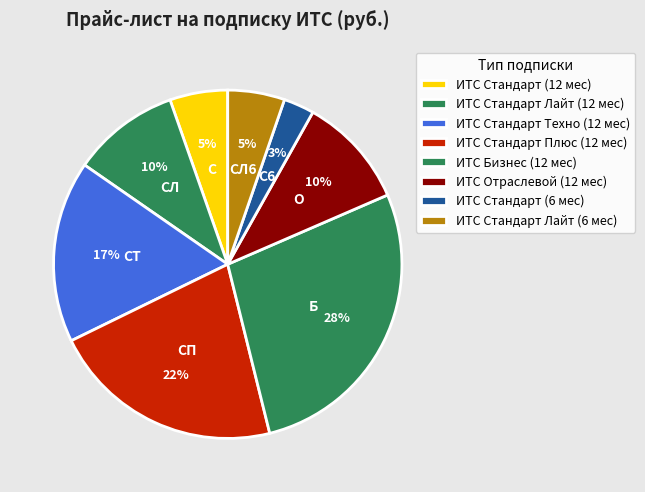

Which has a higher value, ИТС Стандарт Техно (12 мес) or ИТС Стандарт (6 мес)?

ИТС Стандарт Техно (12 мес)